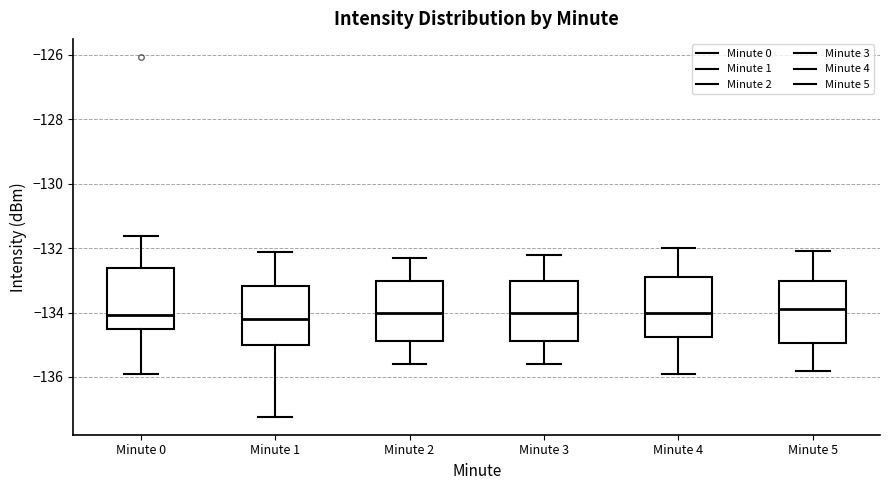

Reading left to right, read every box against the y-axis: the position of its median line, the range the box covers, and the ends of its whiskers. The values are not printed on the chart, so give them approximately, as read against the axis.

Minute 0: median -134.0, box -134.6 to -132.6, whiskers -135.8 to -131.6
Minute 1: median -134.2, box -135.0 to -133.2, whiskers -137.2 to -132.2
Minute 2: median -134.0, box -134.8 to -133.0, whiskers -135.6 to -132.2
Minute 3: median -134.0, box -134.8 to -133.0, whiskers -135.6 to -132.2
Minute 4: median -134.0, box -134.8 to -132.8, whiskers -135.8 to -132.0
Minute 5: median -133.8, box -135.0 to -133.0, whiskers -135.8 to -132.0